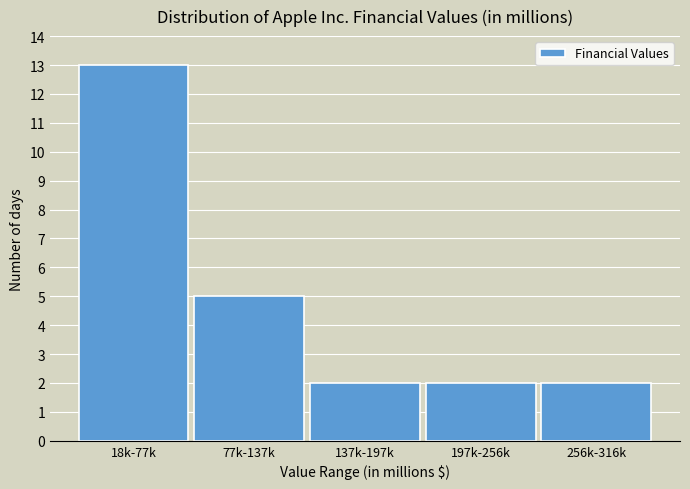

Reading left to right, extract all data points from this chart.

13	5	2	2	2